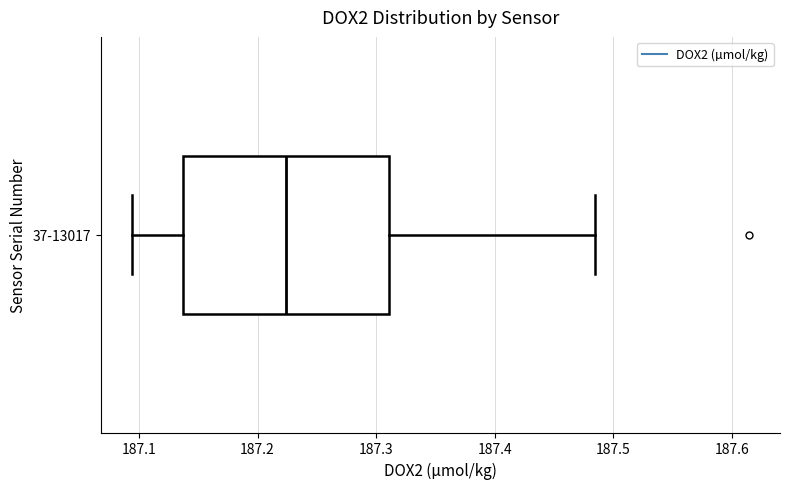

Transcribe this box plot: give where the median line is, the range the box spans, and where the two whiskers end, as read against the x-axis. The values are not printed on the chart, so give them approximately, as read against the axis.

median 187.22, box 187.14 to 187.31, whiskers 187.09 to 187.48